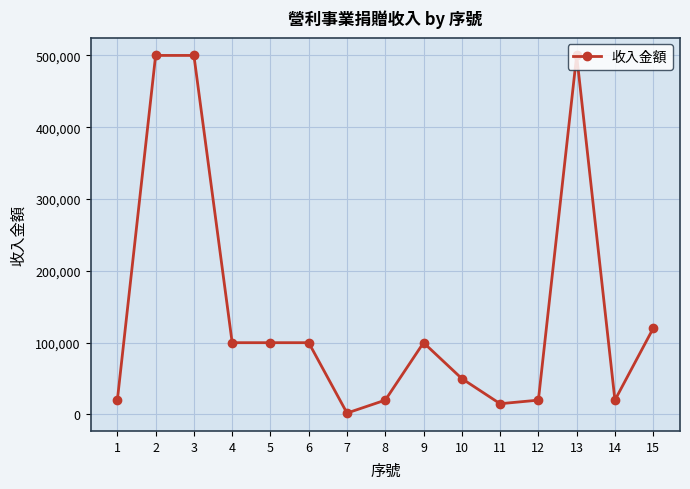

What is the difference between the maximum and minimum values?

498000